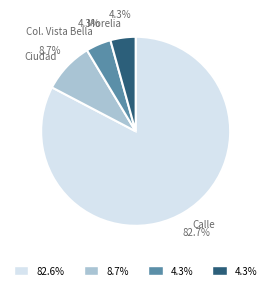

How many segments does this pie chart have?

4